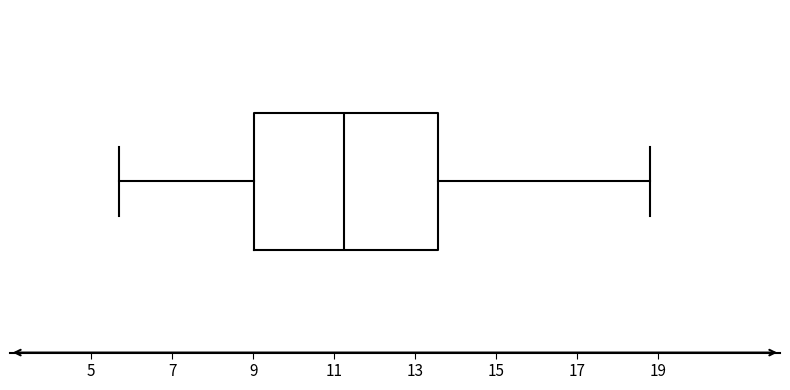

Read this box plot against the x-axis: the position of the median line, the range covered by the box, and the ends of both whiskers. The values are not printed on the chart, so give them approximately, as read against the axis.

median 11.2, box 9.0 to 13.6, whiskers 5.8 to 18.8